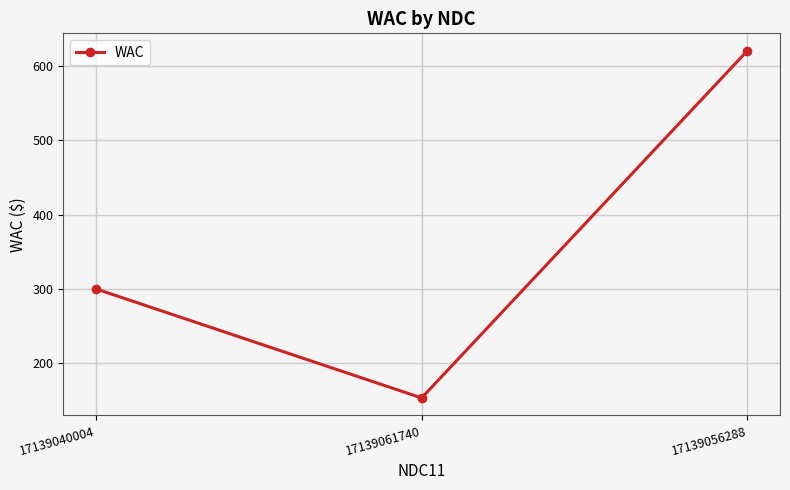

Reading left to right, list all the values displayed in this chart.

300.0	153.0	621.1